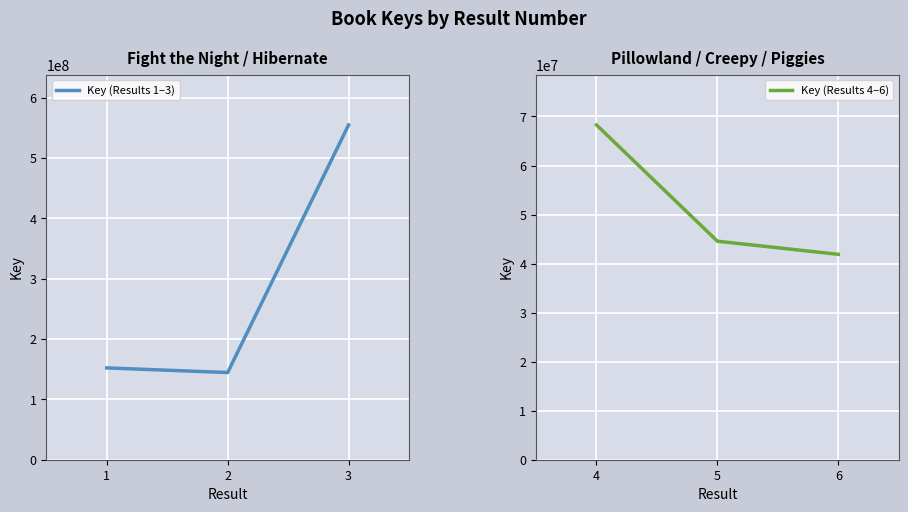

List the labels in order of Key (Results 4–6) value, smallest first.

6, 5, 4